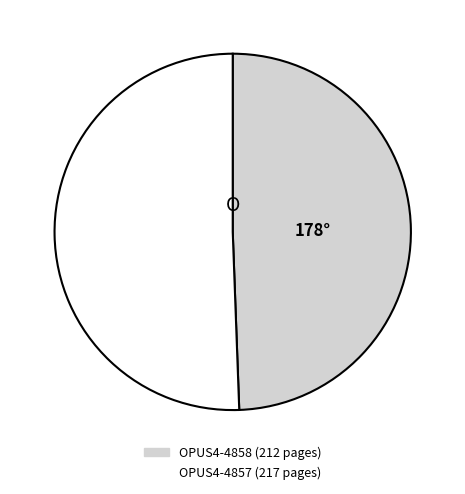

Between OPUS4-4858 and OPUS4-4857, which is larger?

OPUS4-4857